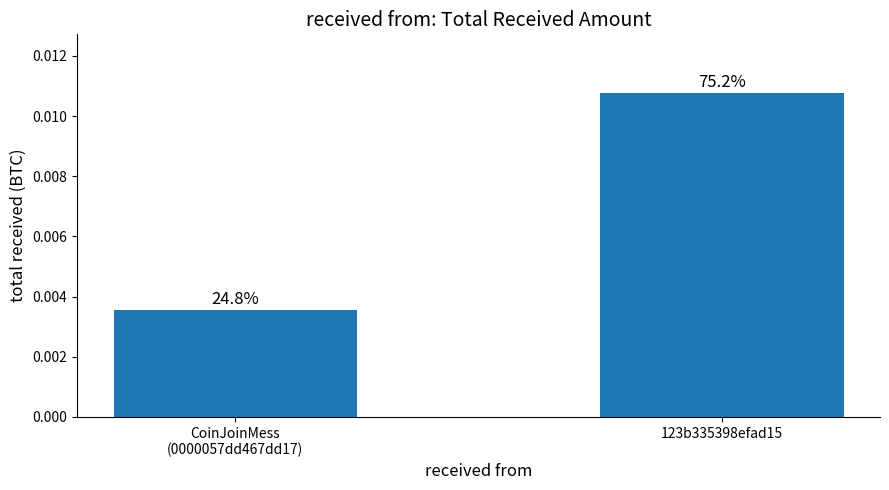

The value at CoinJoinMess
(0000057dd467dd17) is 0.0. True or false?

True